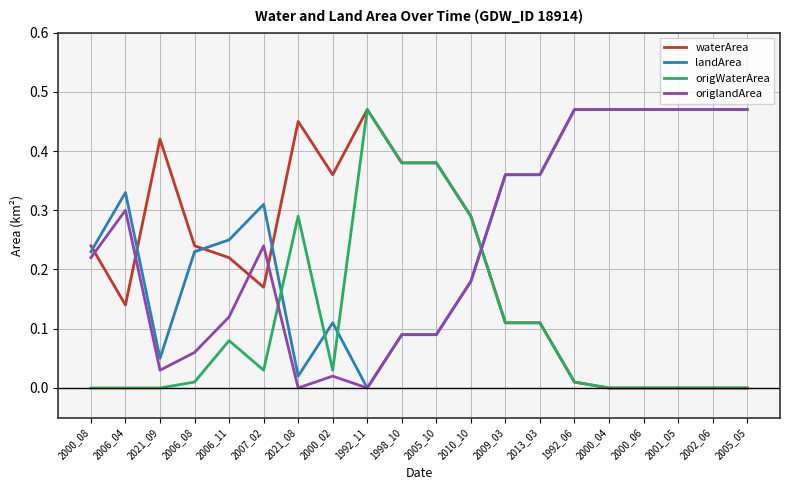

How many lines are shown in the chart?

4